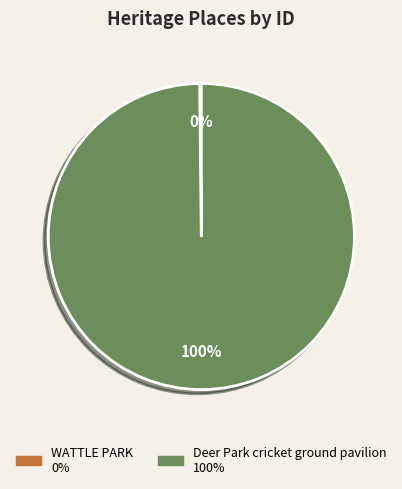

Which slice is the largest?

Deer Park cricket ground pavilion